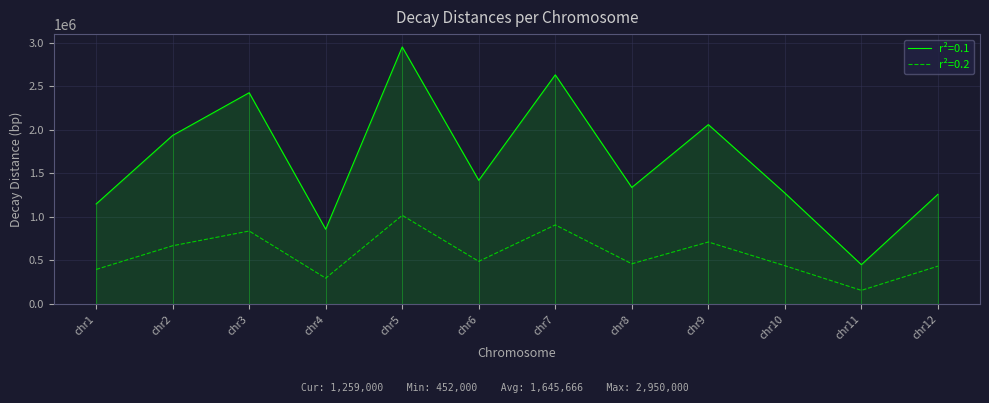

List the labels in order of r2=0.1 value, largest first.

chr5, chr7, chr3, chr9, chr2, chr6, chr8, chr10, chr12, chr1, chr4, chr11